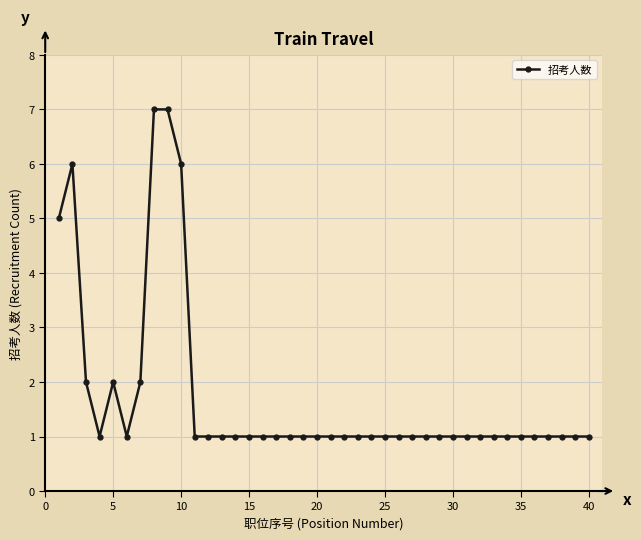

True or false: there are more than 0 points higher than both neighbors.

True